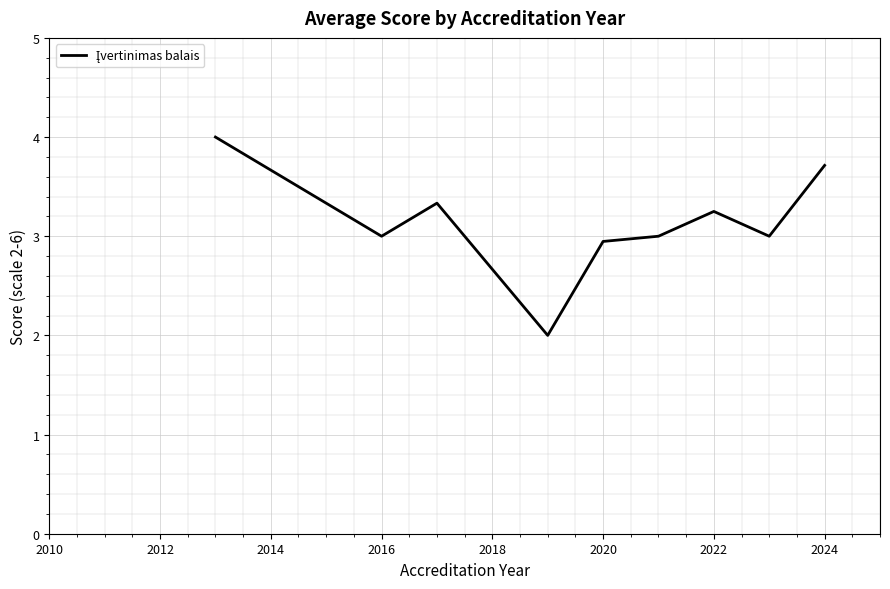

What is the difference between the maximum and minimum values?

2.0